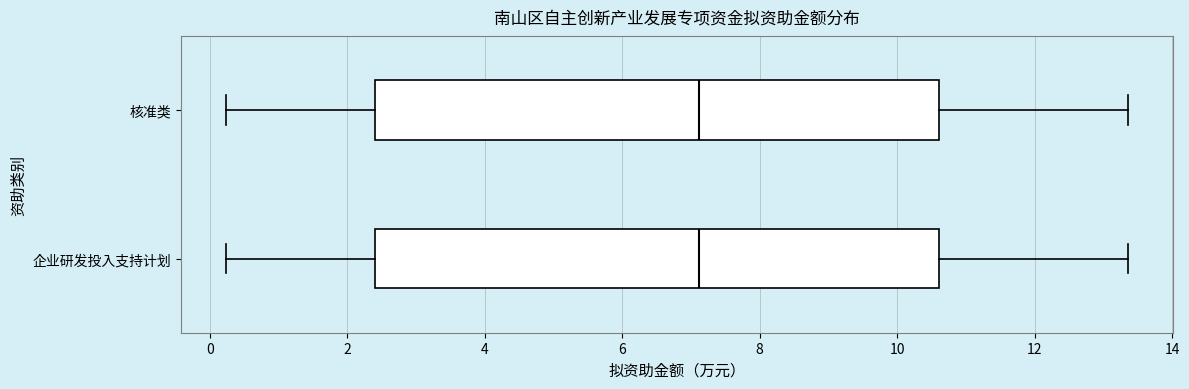

Where does the left whisker of the box for 核准类 end on the x-axis? The values are not printed on the chart, so give them approximately, as read against the axis.

0.2